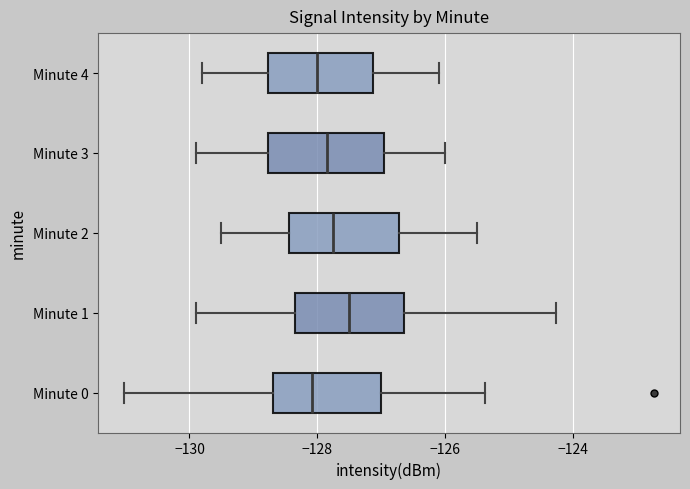

Where is the right edge of the box for Minute 1 on the x-axis? The values are not printed on the chart, so give them approximately, as read against the axis.

-126.6